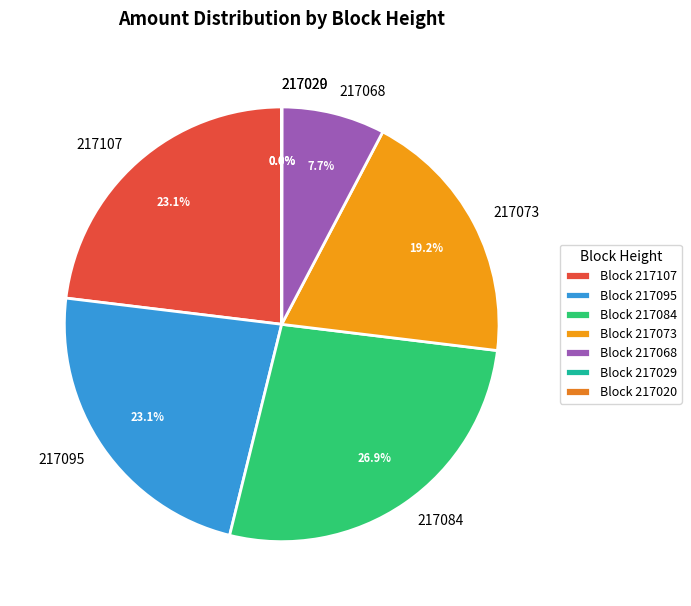

To the nearest percent, what portion does 217084 represent?

27%